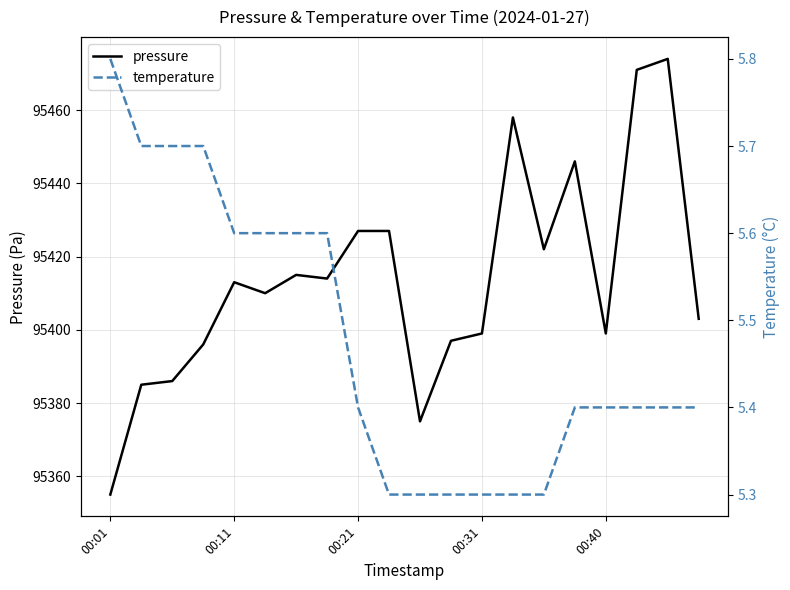

What is the highest value of the temperature series?

5.8